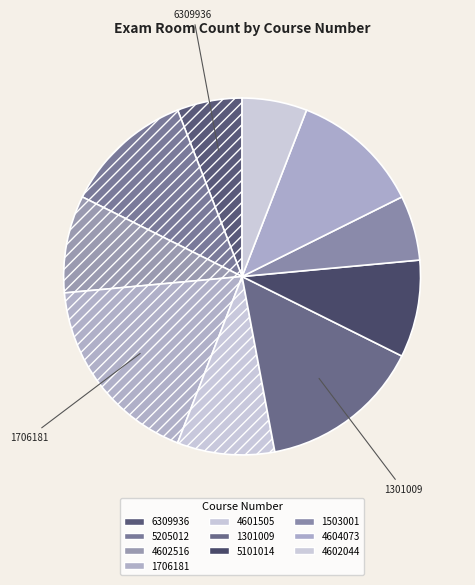

How many segments does this pie chart have?

10